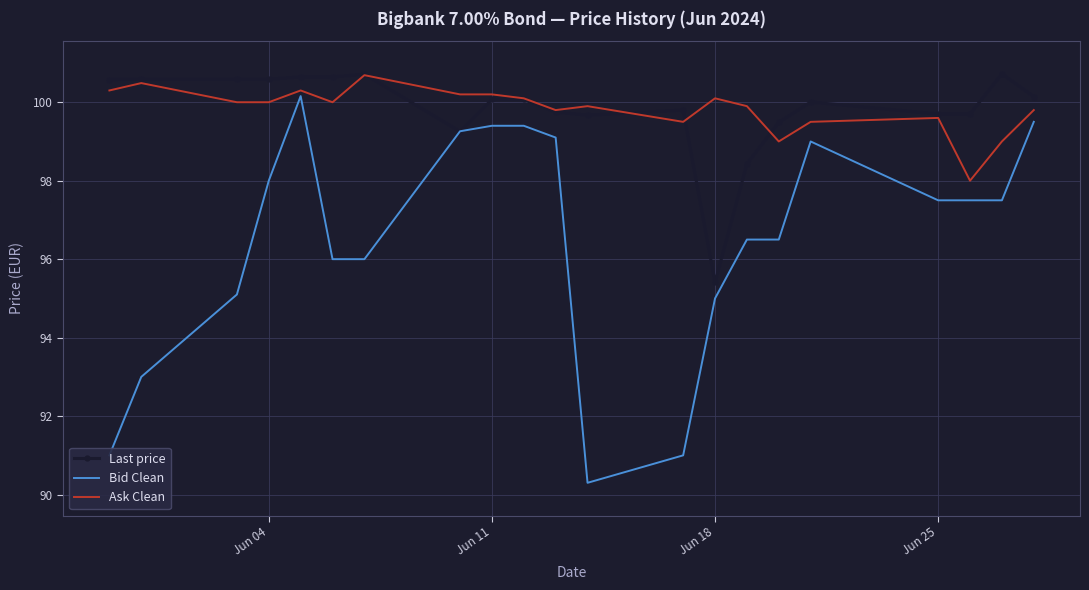

What are all the series names shown in the legend?

Last price, Bid Clean, Ask Clean